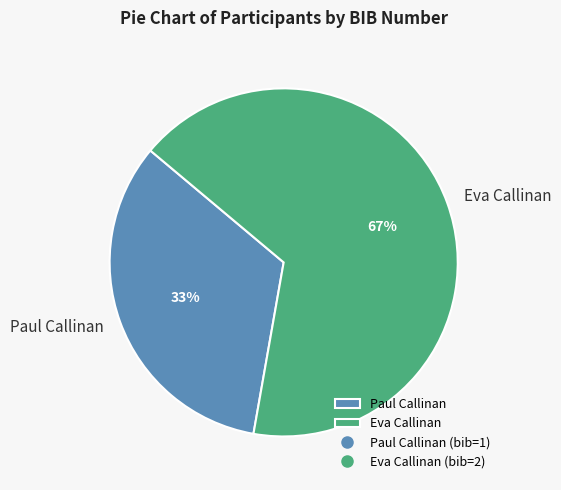

Rank the categories by value from lowest to highest.

Paul Callinan, Eva Callinan